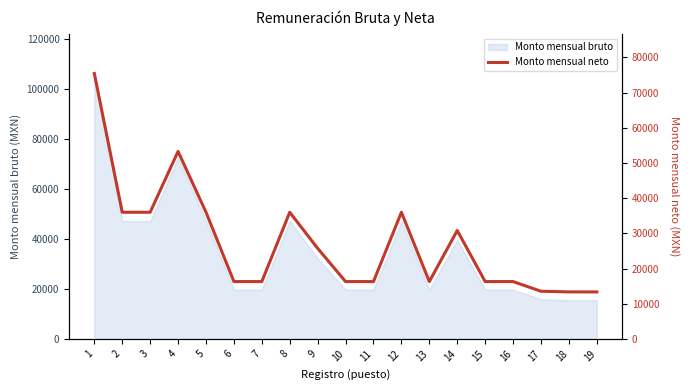

What is the value of the 16th point from the left?

16299.7